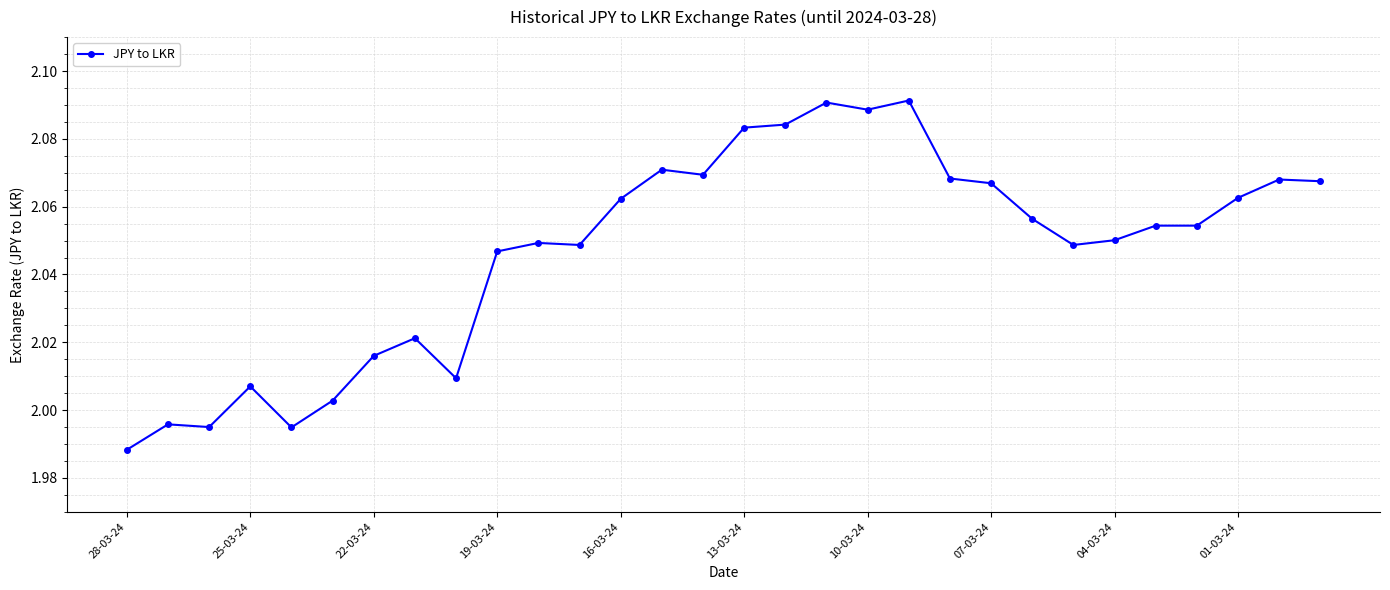

True or false: the data has more than 1 interior local peaks.

True